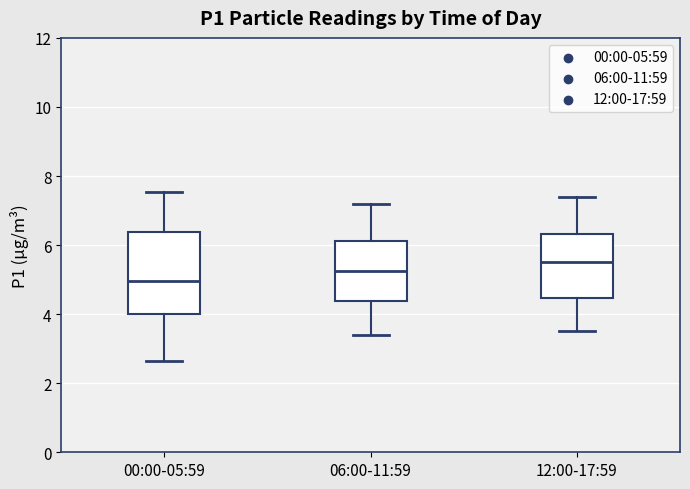

Which box's median line is the lowest?

00:00-05:59